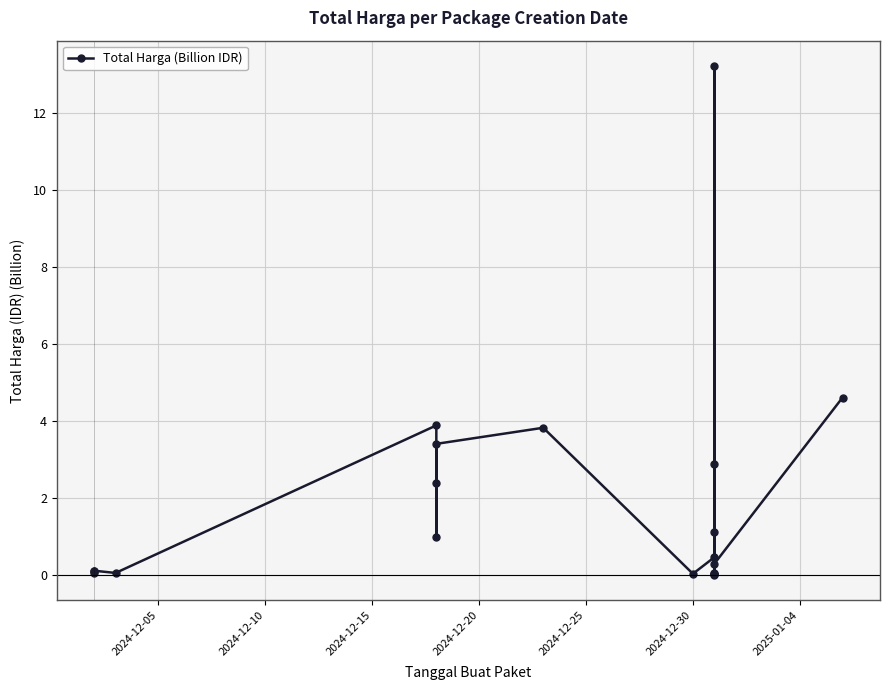

What is the difference between the maximum and minimum values?

13.2